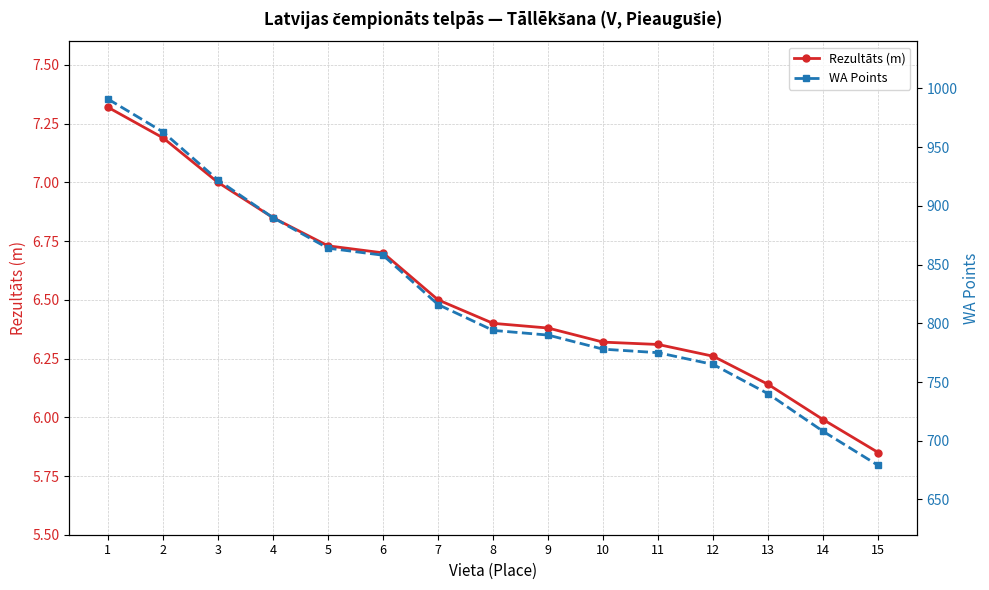

How many lines are shown in the chart?

2